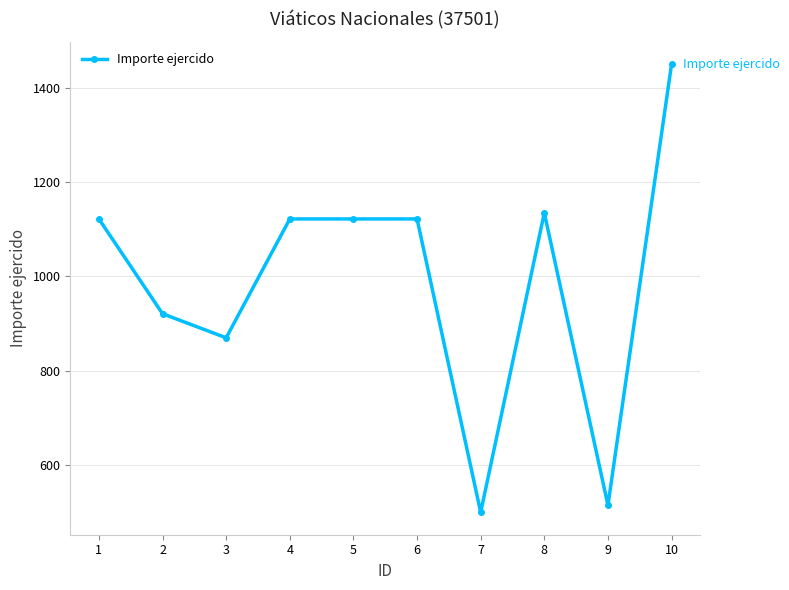

True or false: the data has more than 0 interior local peaks.

True